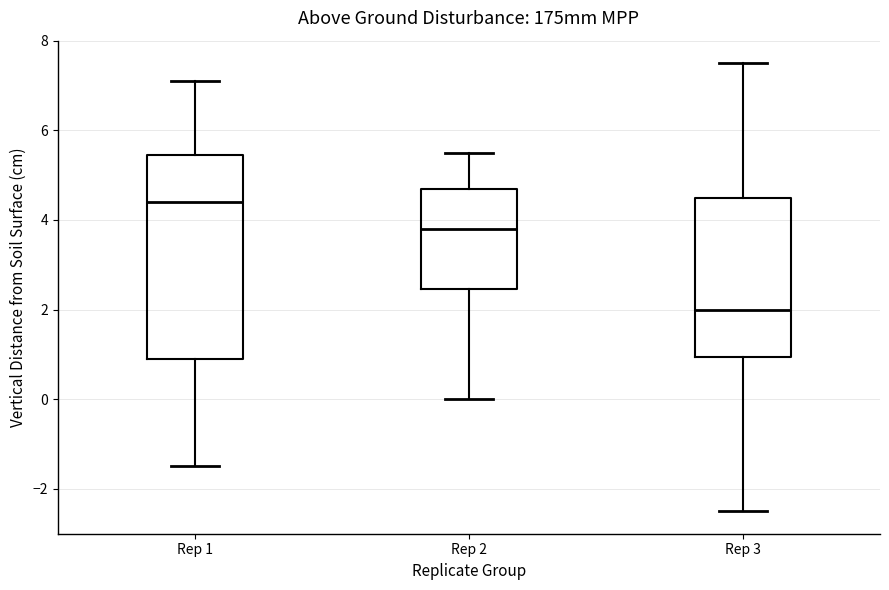

Which box's median line is the lowest?

Rep 3